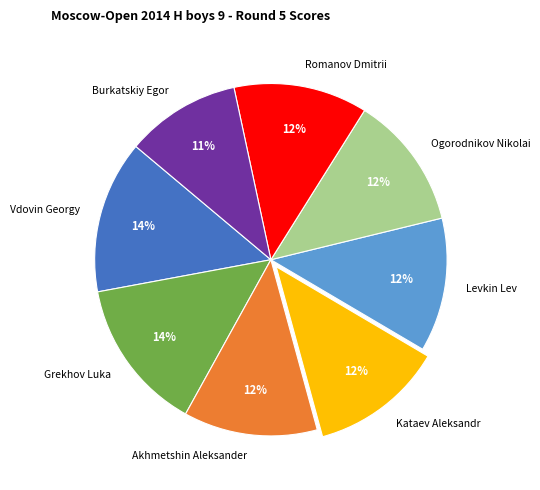

Is the sum of Burkatskiy Egor and Romanov Dmitrii greater than half?

No